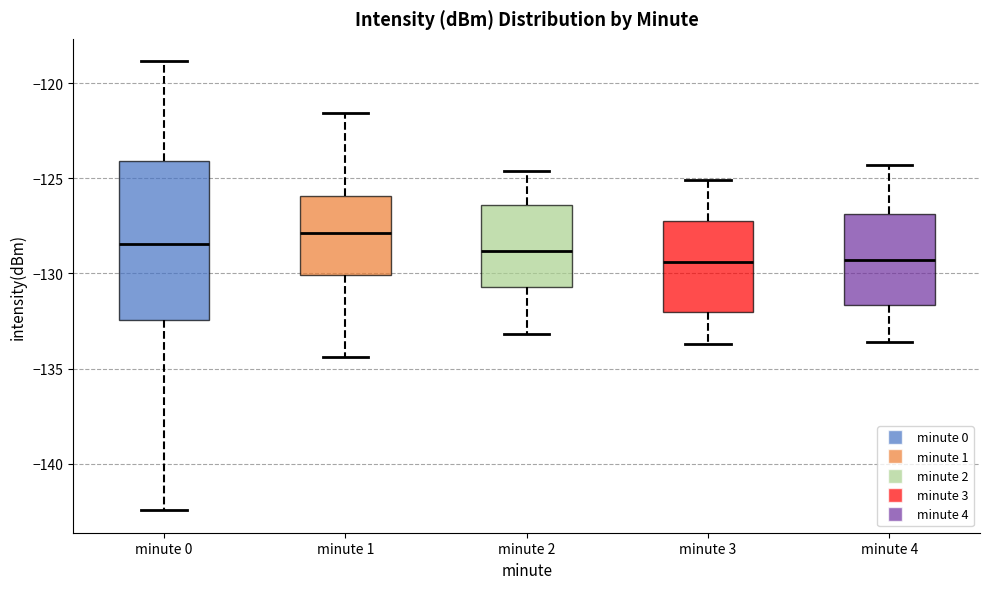

Which box is the tallest, from its lower edge to its upper edge?

minute 0